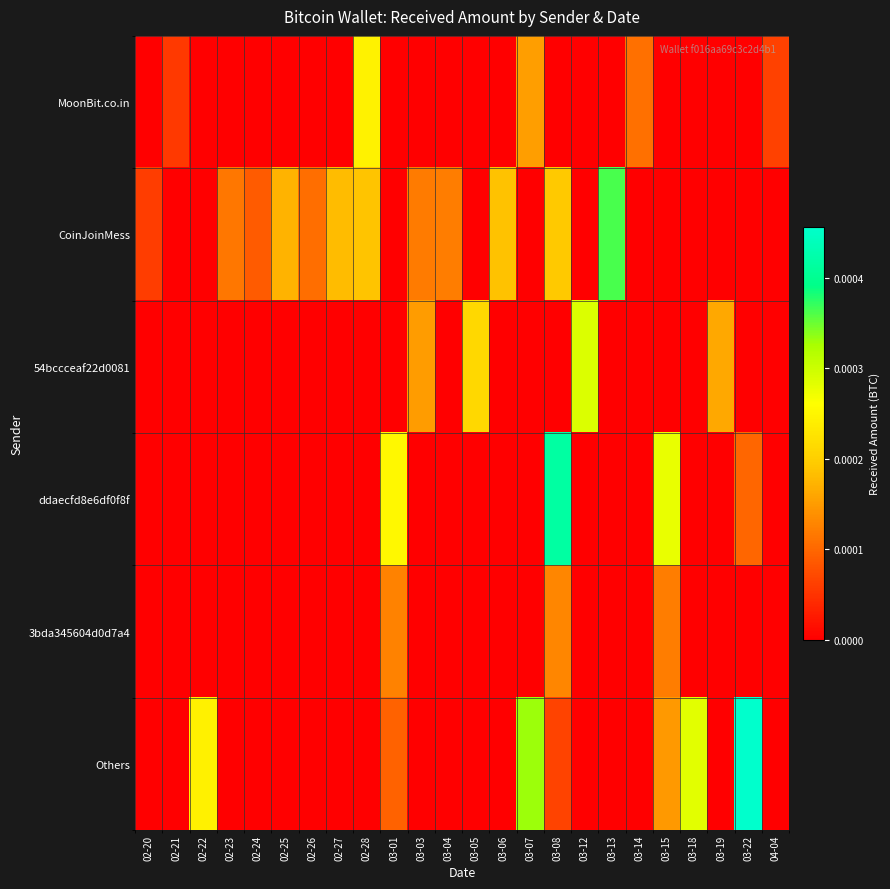

Which series changed the most between 03-05 and 04-04?

54bccceaf22d0081